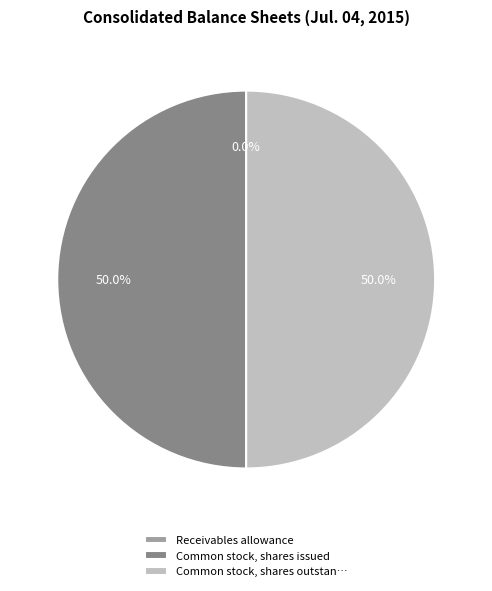

How much of the chart is everything except Common stock, shares outstan…?

50.0%